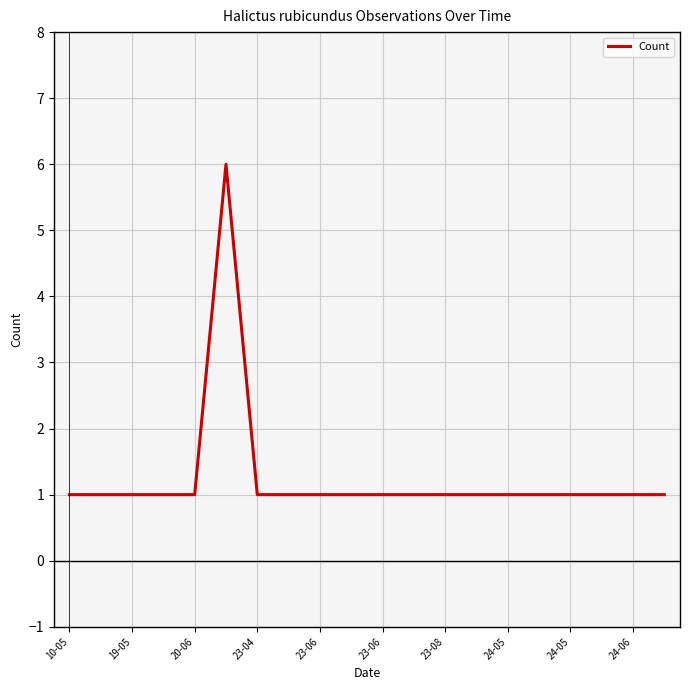

Count the values in the range 1 to 2.

19